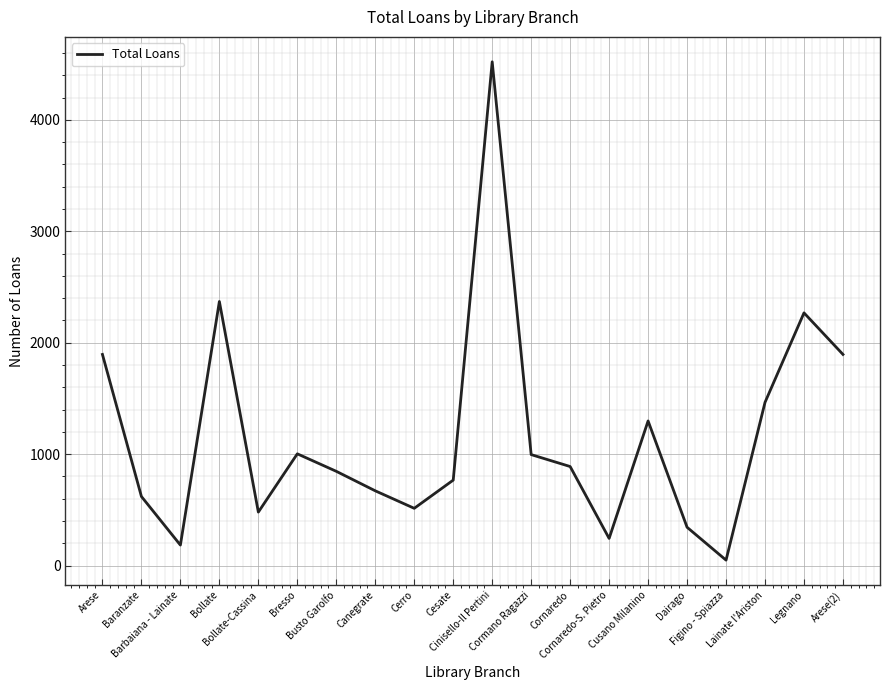

The value at Cornaredo is 889. True or false?

True